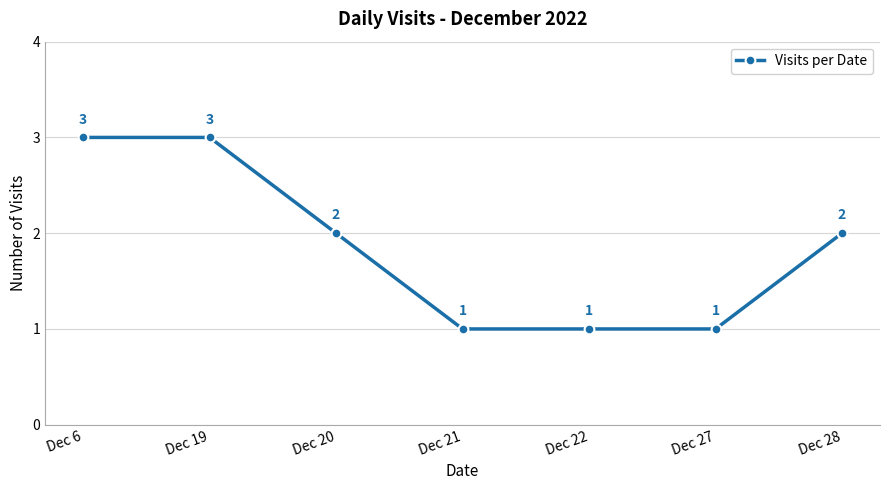

What is the sum of the values at Dec 20 and Dec 22?

3